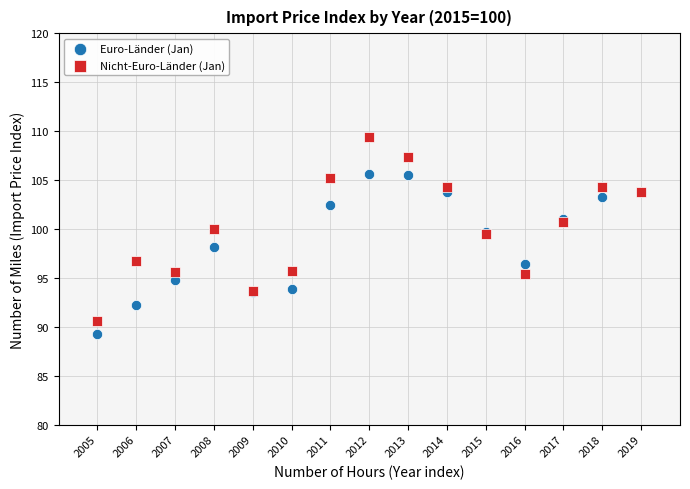

Which series has the largest Y range (max minus min)?

Nicht-Euro-Länder (Jan)